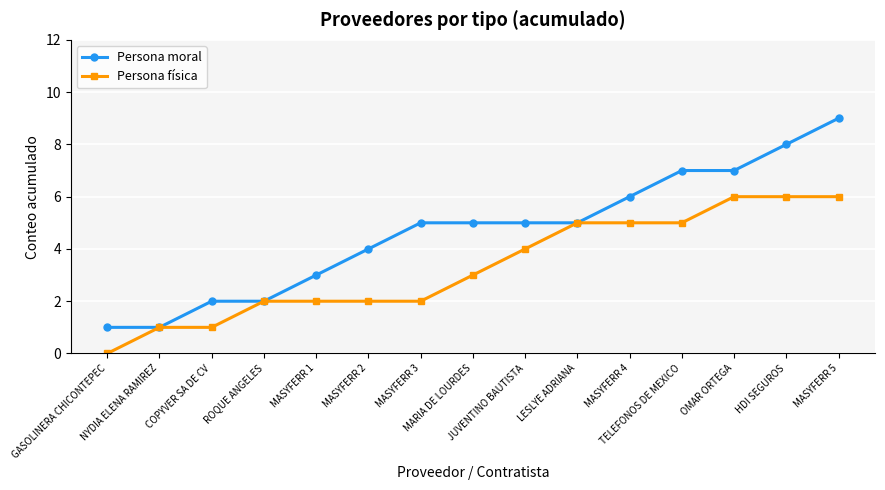

Where is Persona física nearest to the value 3?

MARIA DE LOURDES